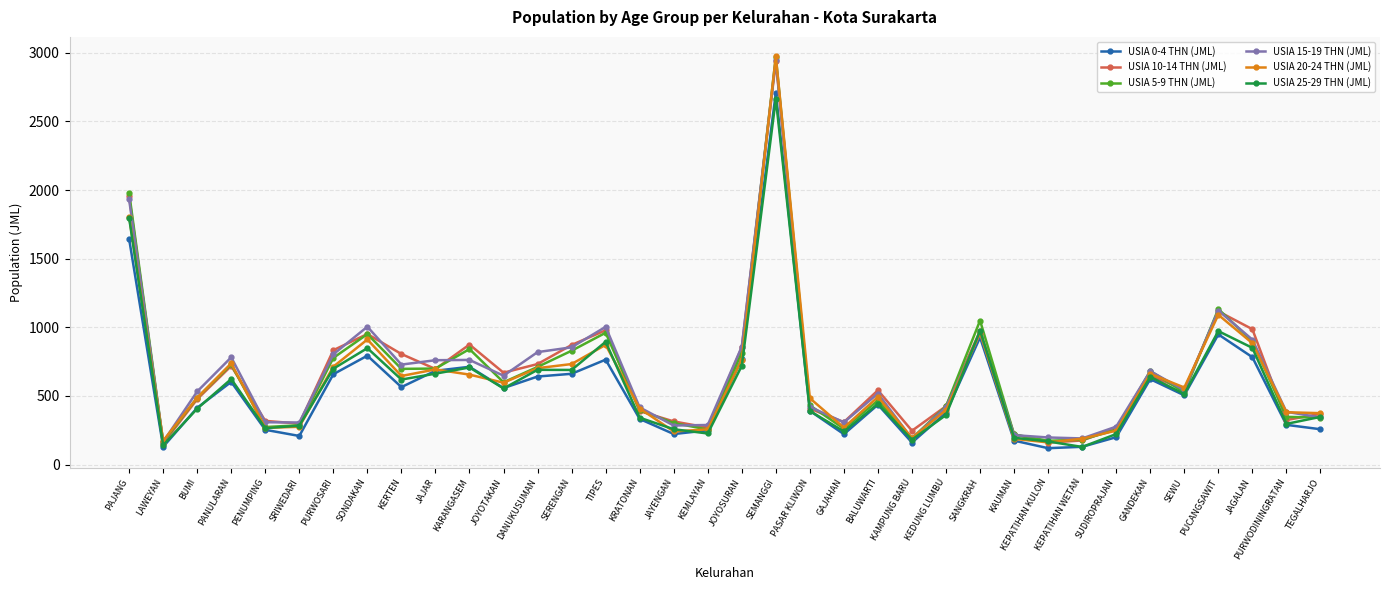

How many data points in USIA 25-29 THN (JML) are less than 513?

18